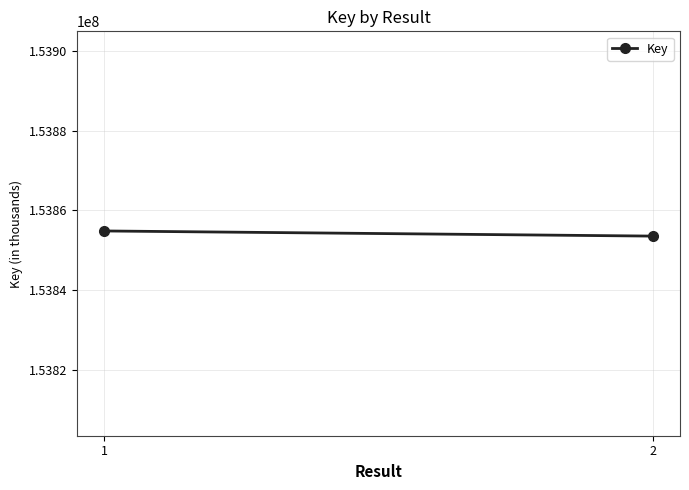

Rank the categories by value from highest to lowest.

1, 2